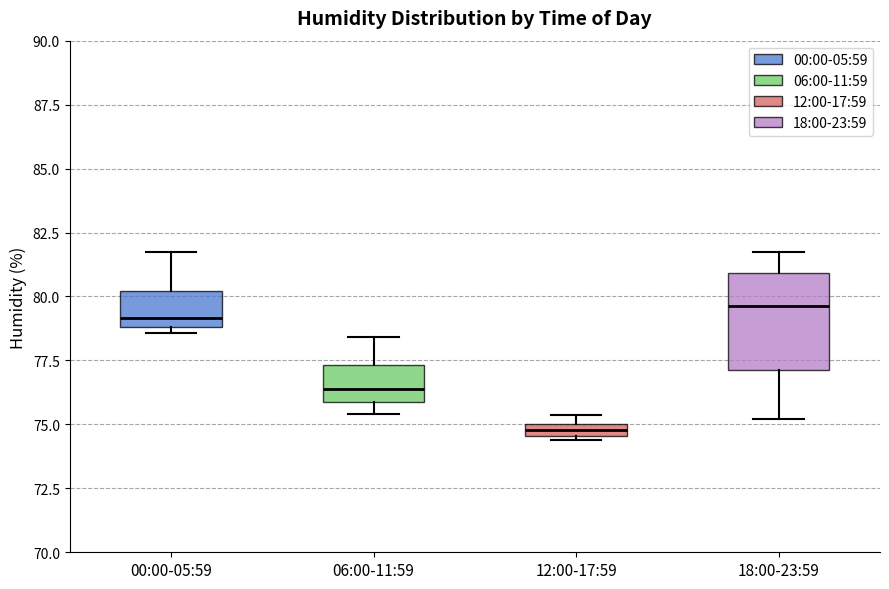

Comparing the boxes themselves (not the whiskers), which one is the tallest?

18:00-23:59